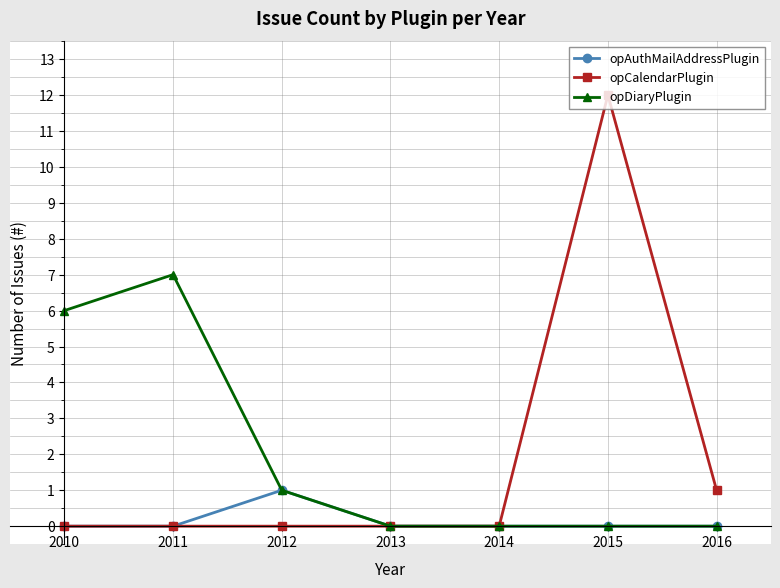

Reading left to right, extract all data points from this chart.

opAuthMailAddressPlugin: 2010=0	2011=0	2012=1	2013=0	2014=0	2015=0	2016=0
opCalendarPlugin: 2010=0	2011=0	2012=0	2013=0	2014=0	2015=12	2016=1
opDiaryPlugin: 2010=6	2011=7	2012=1	2013=0	2014=0	2015=0	2016=0